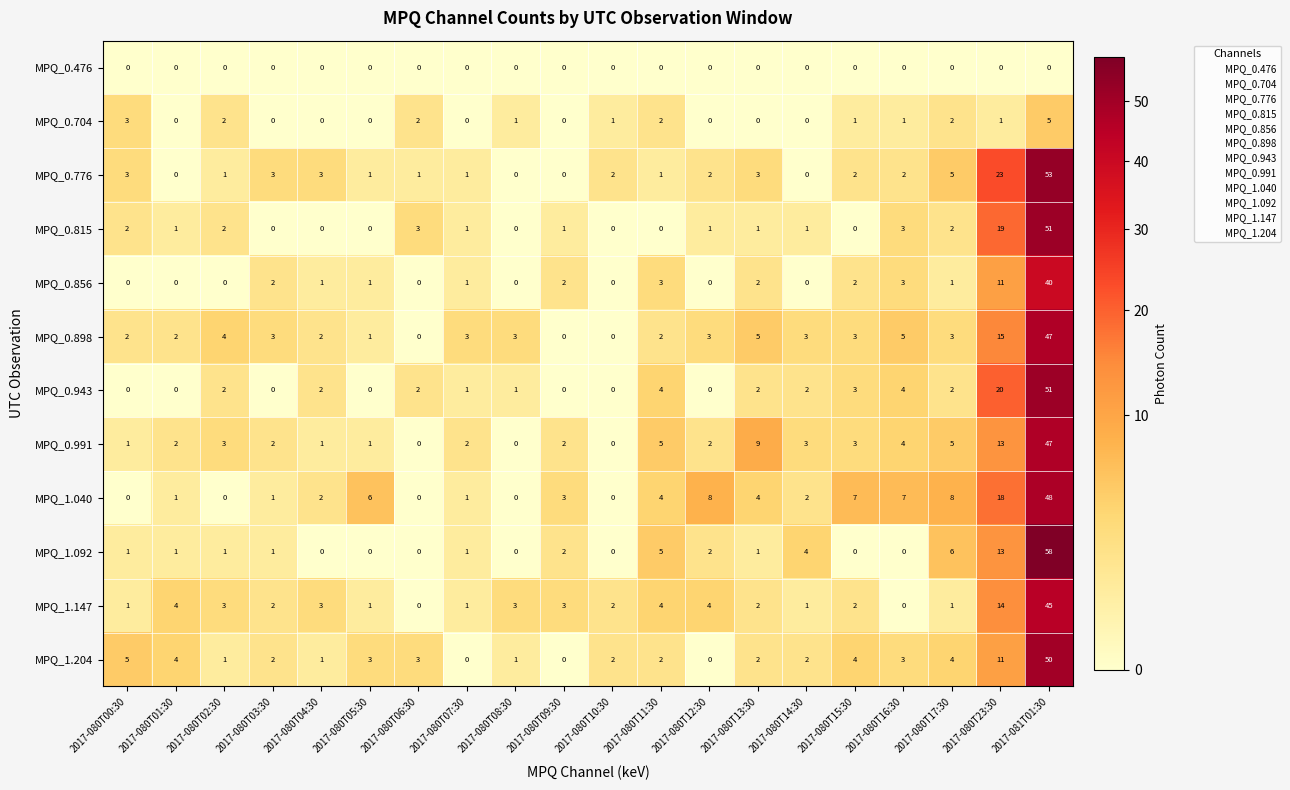

At which category is the sum across all series the highest?

2017-081T01:30